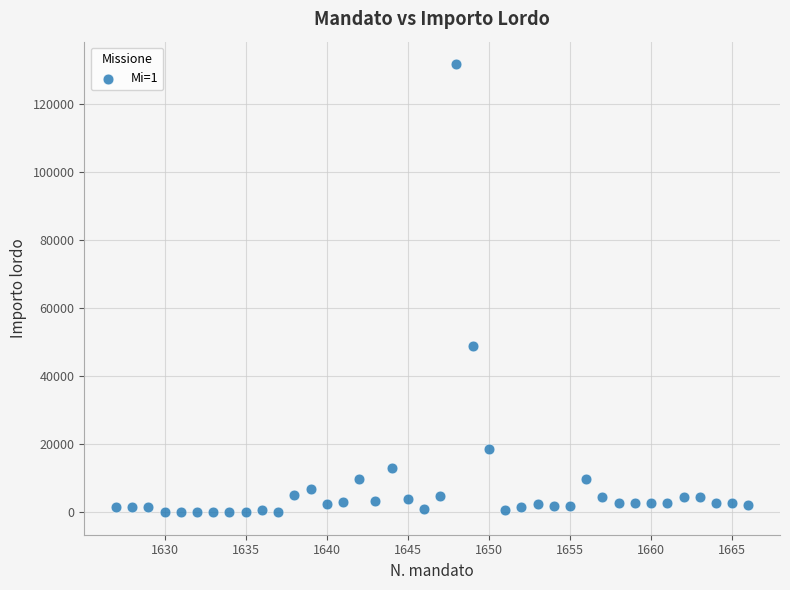

What Y value in the scatter plot is closest to 65874?

49004.0